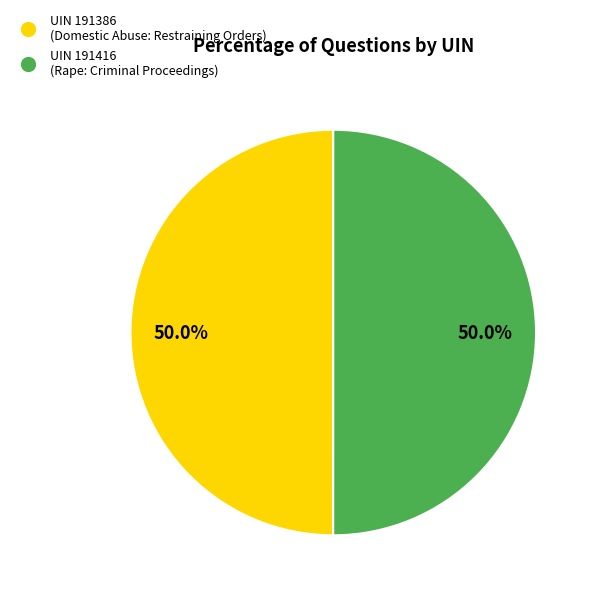

Is the sum of UIN 191416 (Rape: Criminal Proceedings) and UIN 191386 (Domestic Abuse: Restraining Orders) greater than half?

Yes